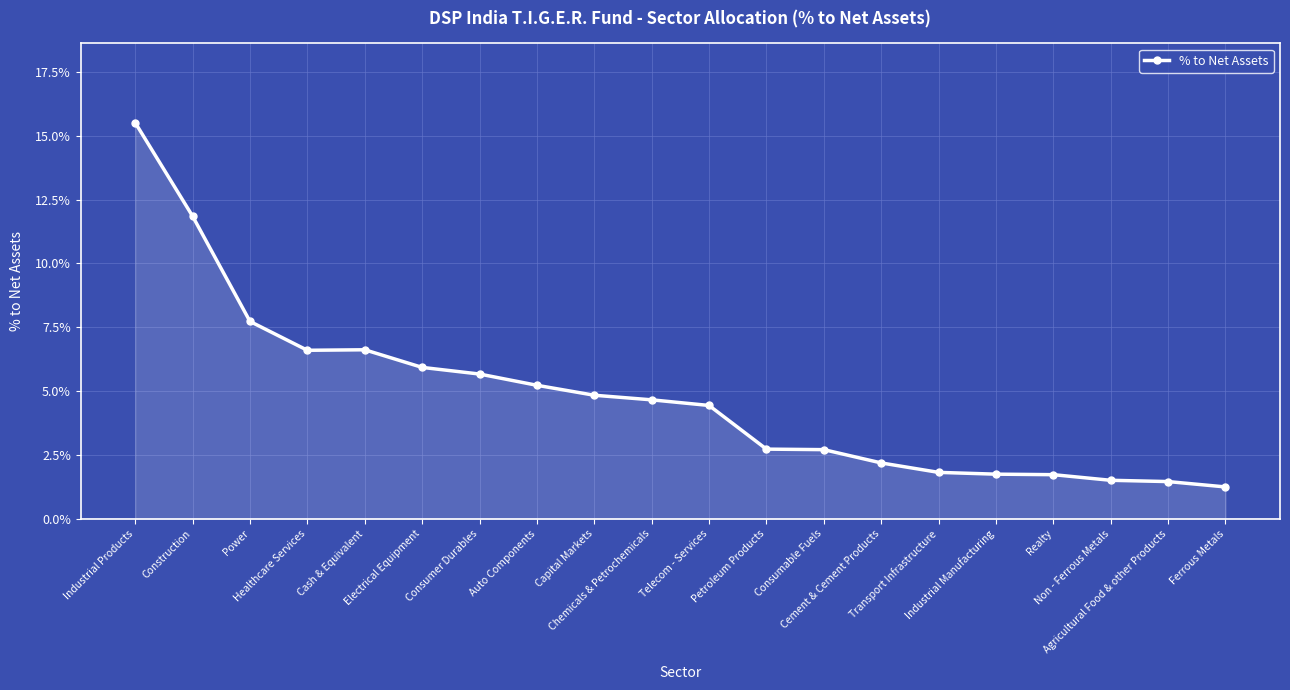

What is the difference between the second highest and second lowest values?

0.1